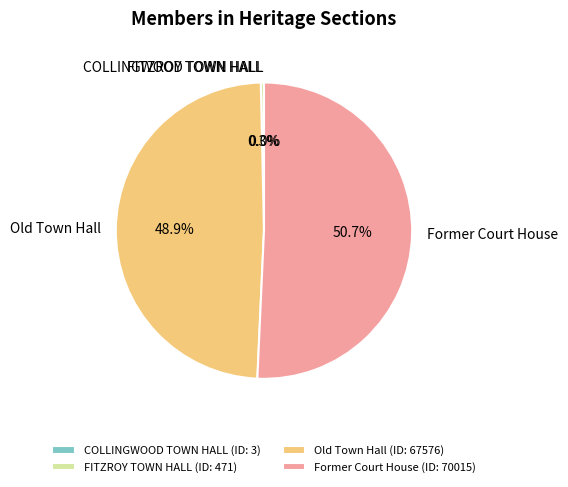

Which category accounts for the majority?

Former Court House